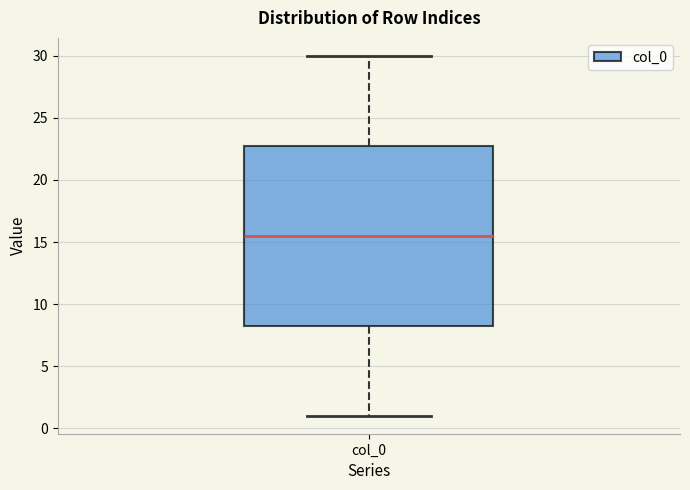

Transcribe this box plot: give where the median line is, the range the box spans, and where the two whiskers end, as read against the y-axis. The values are not printed on the chart, so give them approximately, as read against the axis.

median 15.5, box 8.5 to 23.0, whiskers 1.0 to 30.0